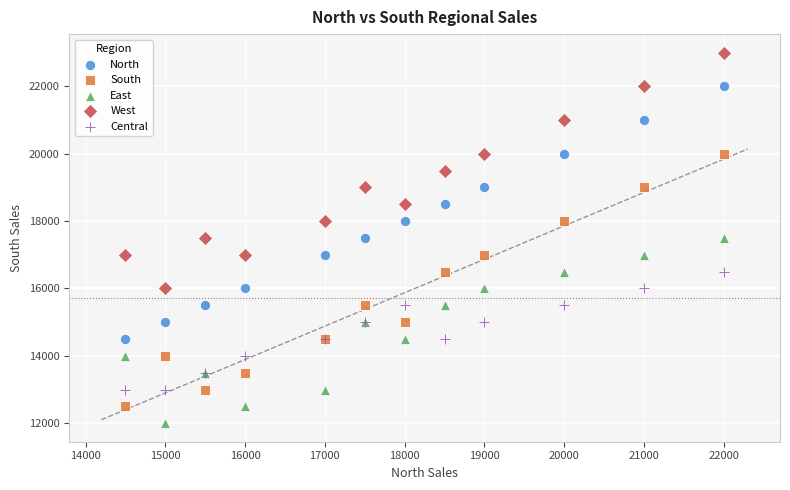

Which series contains the highest Y value?

West